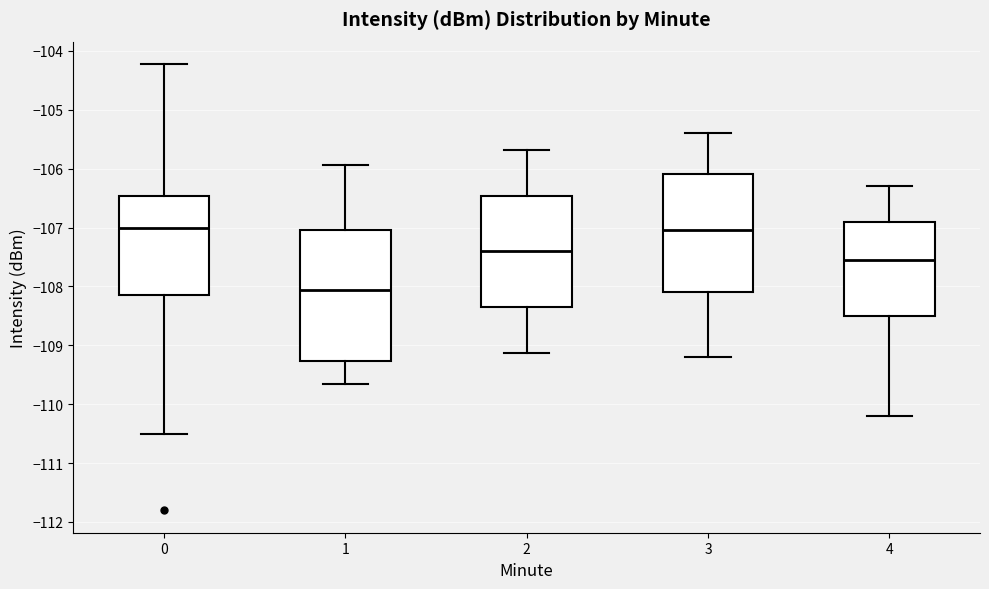

Which box is the tallest, from its lower edge to its upper edge?

1